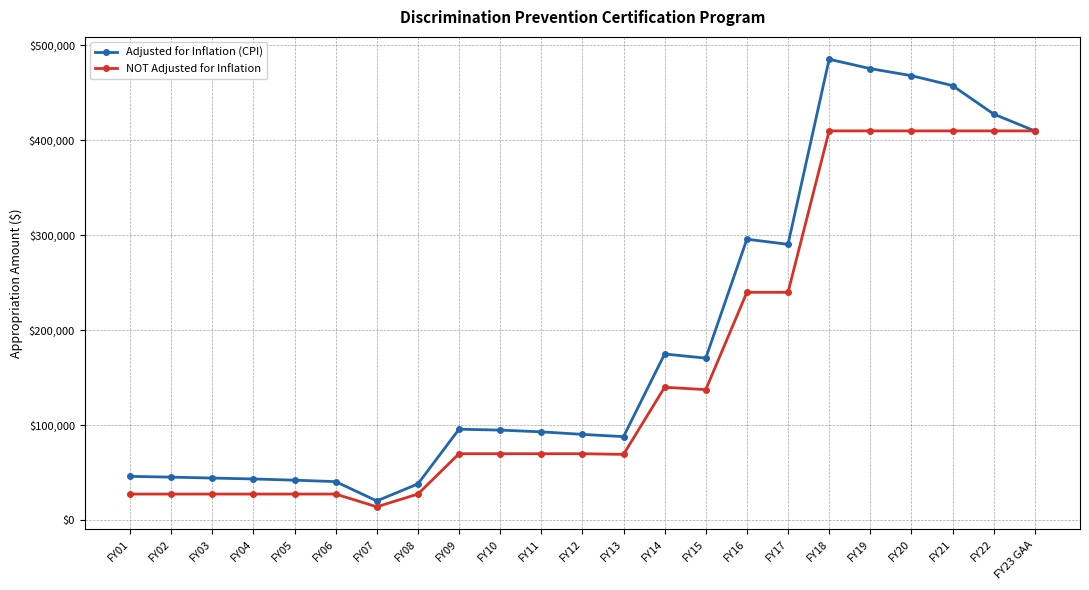

At how many categories does at least one series exceed 405916?

6